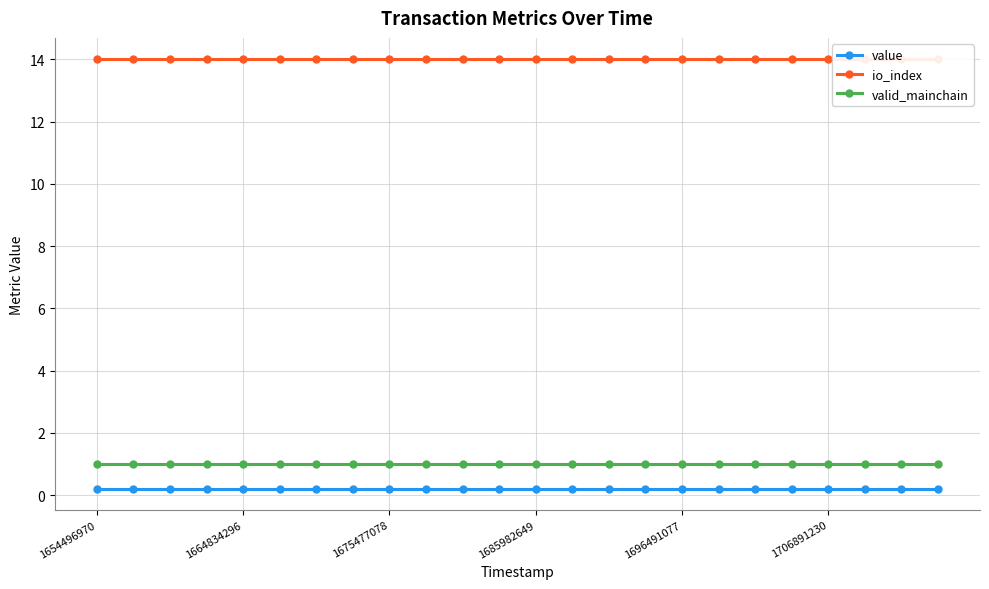

At 1654496970, list the series in order from largest to smallest.

io_index, valid_mainchain, value